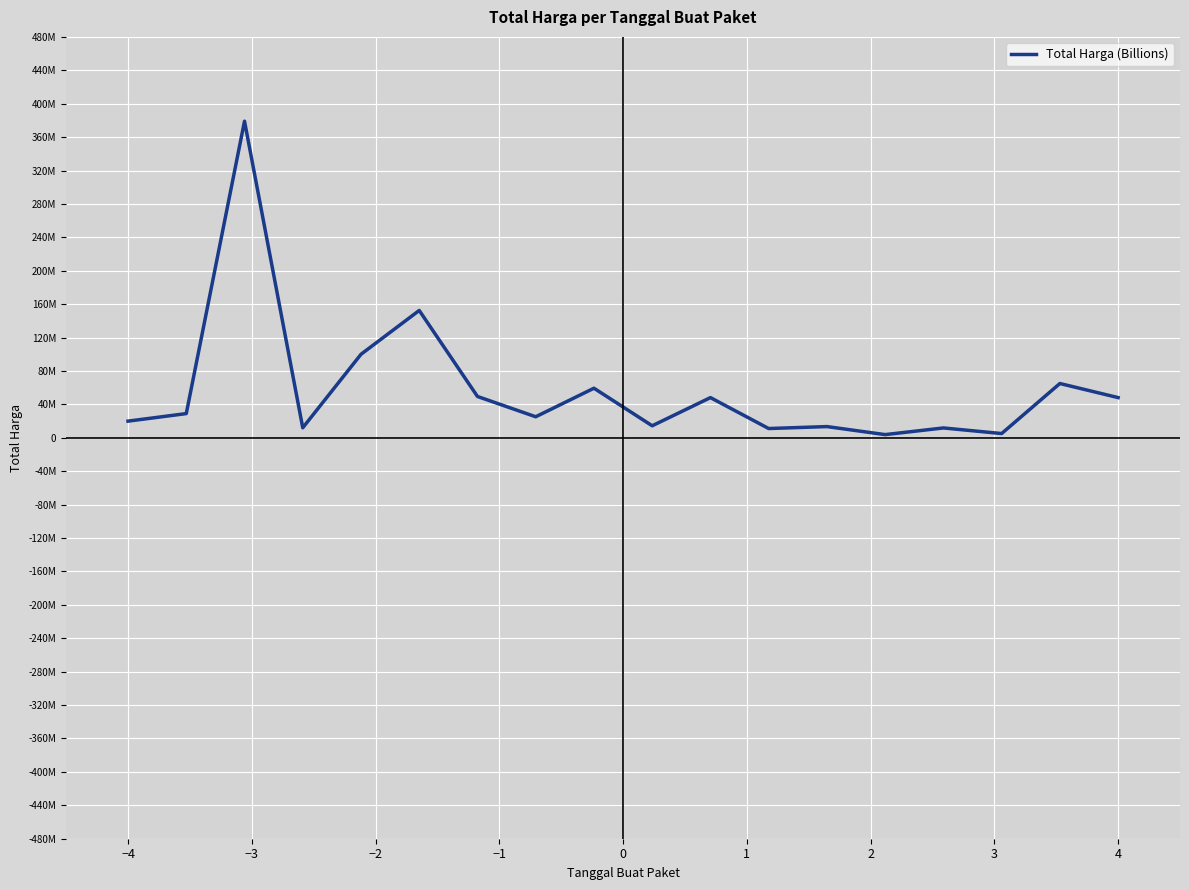

How many points are higher than both their immediate neighbors (excluding endpoints)?

7